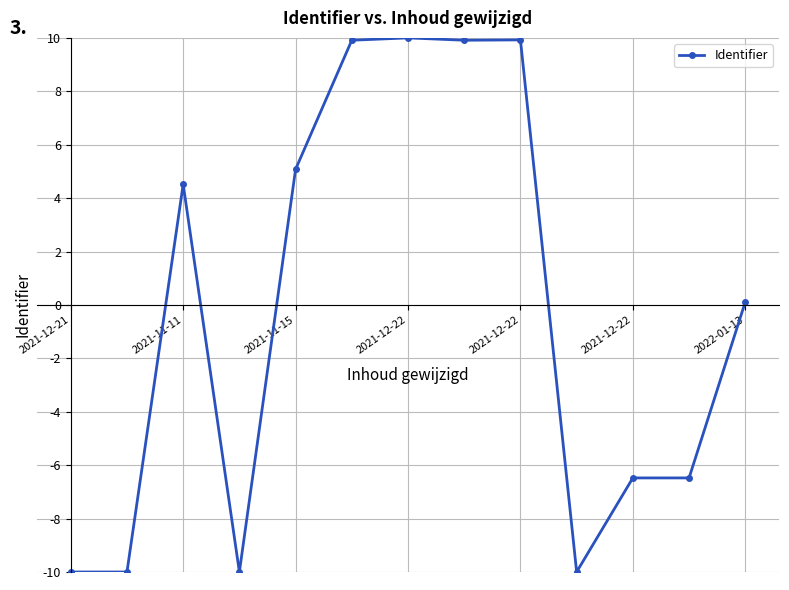

What is the greatest value displayed?

10.0